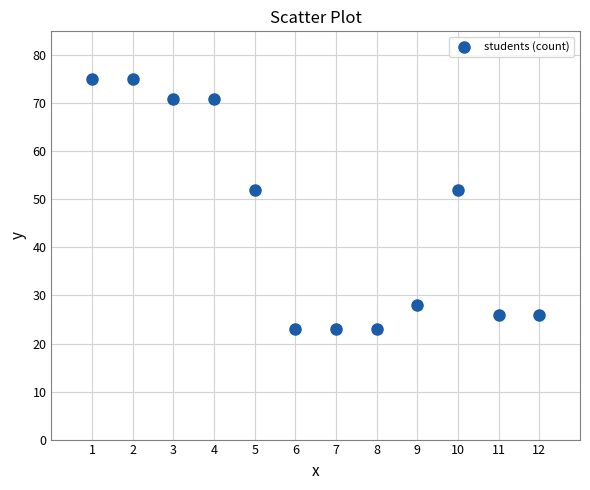

What is the range of Y values (max minus min)?

52